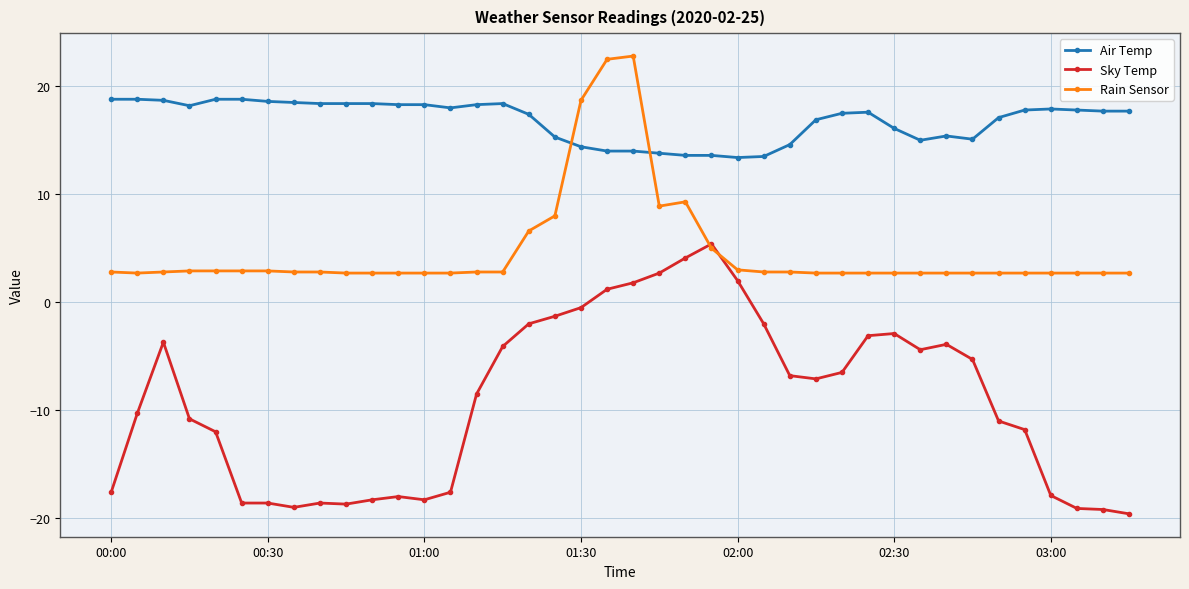

Which series has the largest total across all categories?

Air Temp